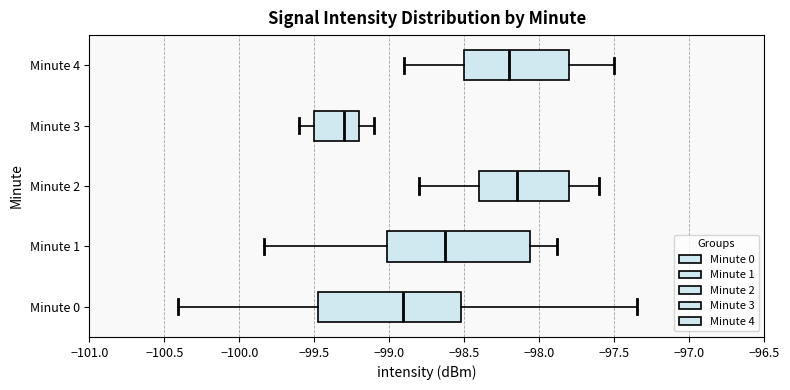

Reading bottom to top, read every box against the x-axis: the position of its median line, the range the box covers, and the ends of its whiskers. The values are not printed on the chart, so give them approximately, as read against the axis.

Minute 0: median -98.90, box -99.45 to -98.50, whiskers -100.40 to -97.35
Minute 1: median -98.65, box -99.00 to -98.05, whiskers -99.85 to -97.90
Minute 2: median -98.15, box -98.40 to -97.80, whiskers -98.80 to -97.60
Minute 3: median -99.30, box -99.50 to -99.20, whiskers -99.60 to -99.10
Minute 4: median -98.20, box -98.50 to -97.80, whiskers -98.90 to -97.50